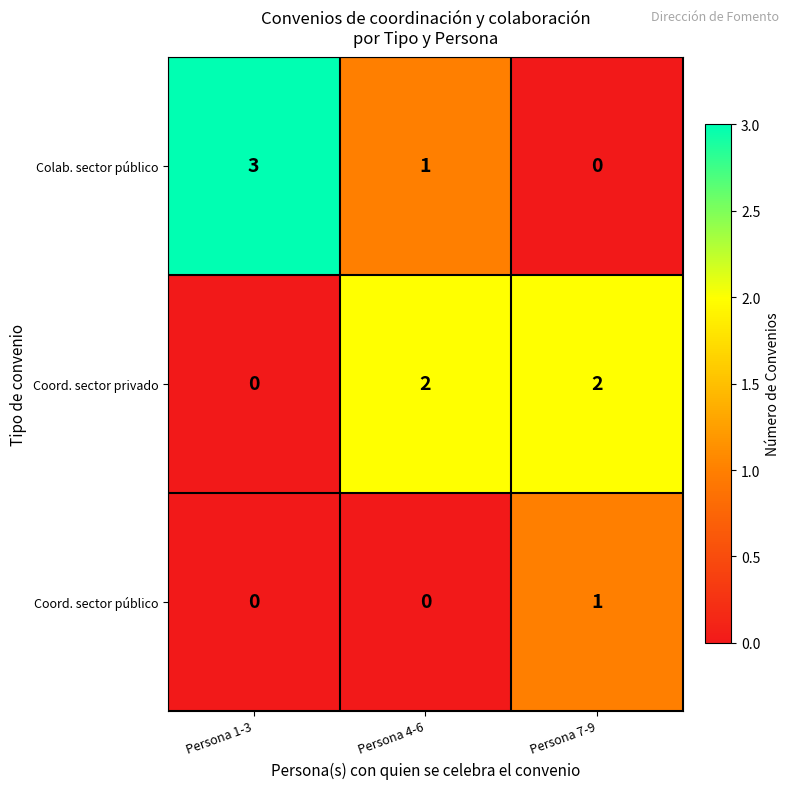

Which series changed the most between Persona 1-3 and Persona 7-9?

Colab. sector público